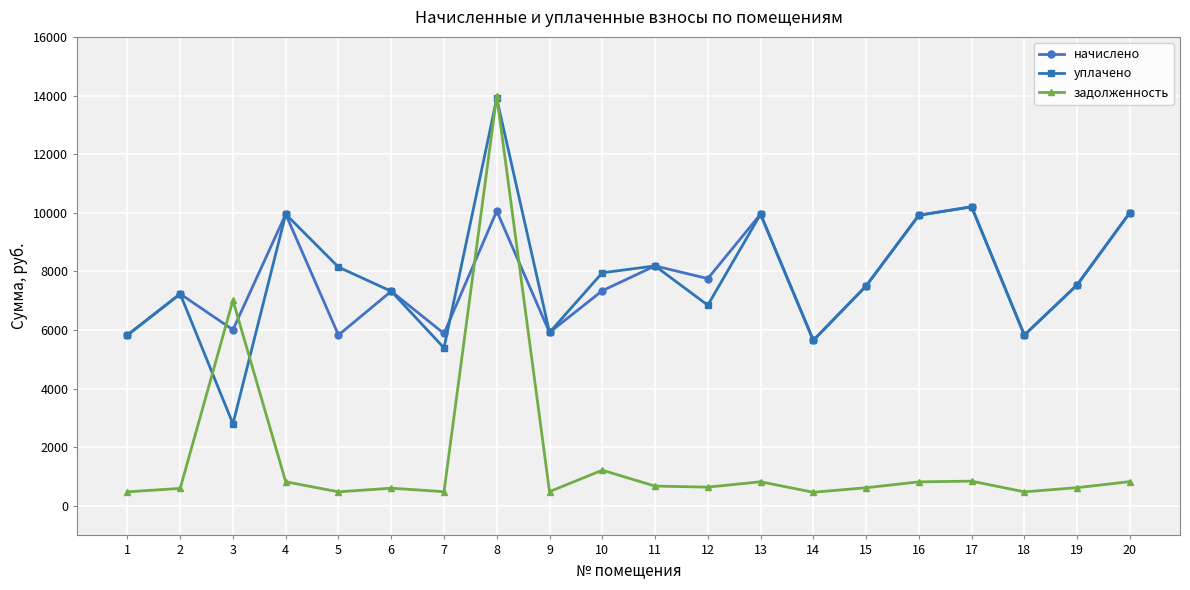

Is it true that начислено equals 5652.0 at 14?

True